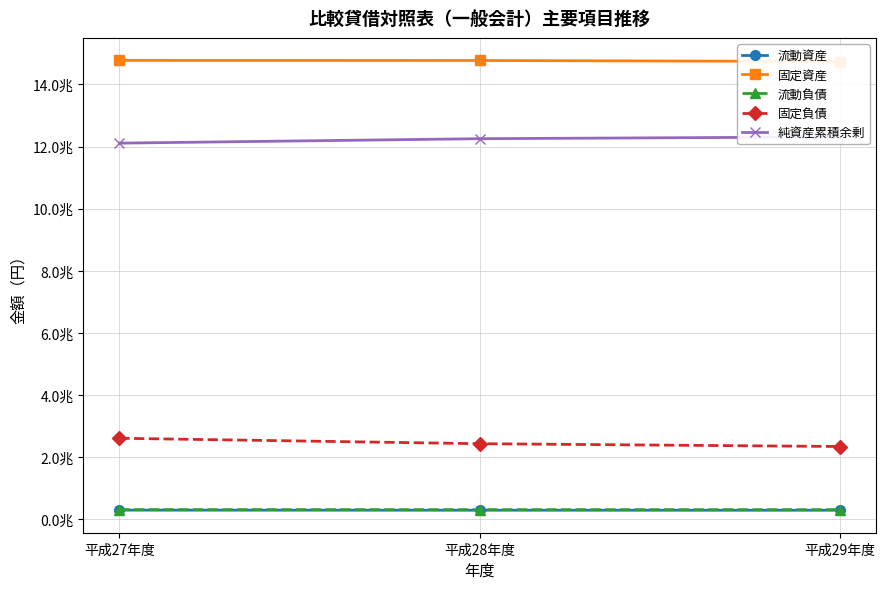

What is the sum of the 純資産累積余剰 values at 平成28年度 and 平成27年度?

24366664172698